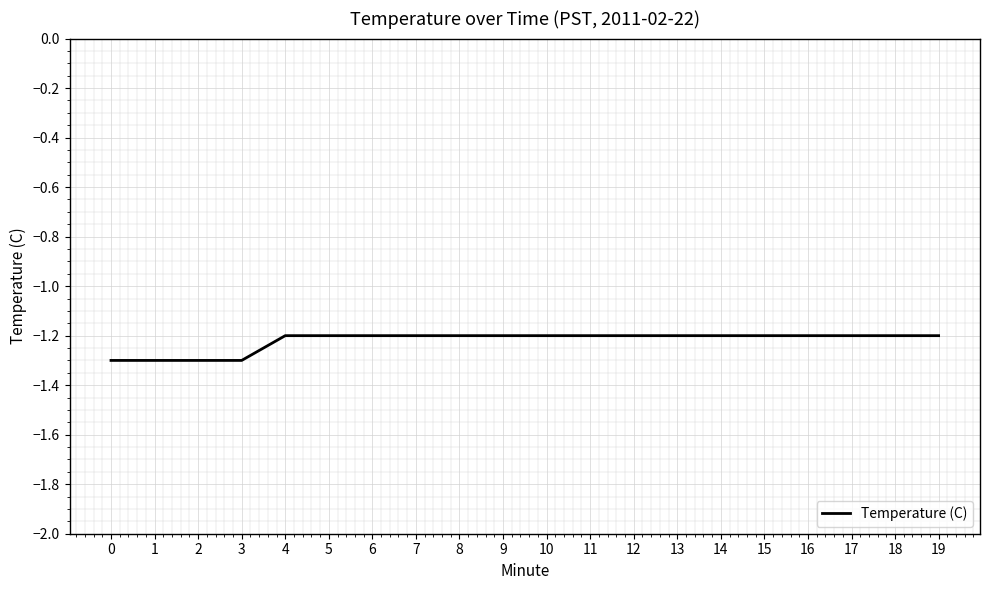

Which has a higher value, 10 or 3?

10